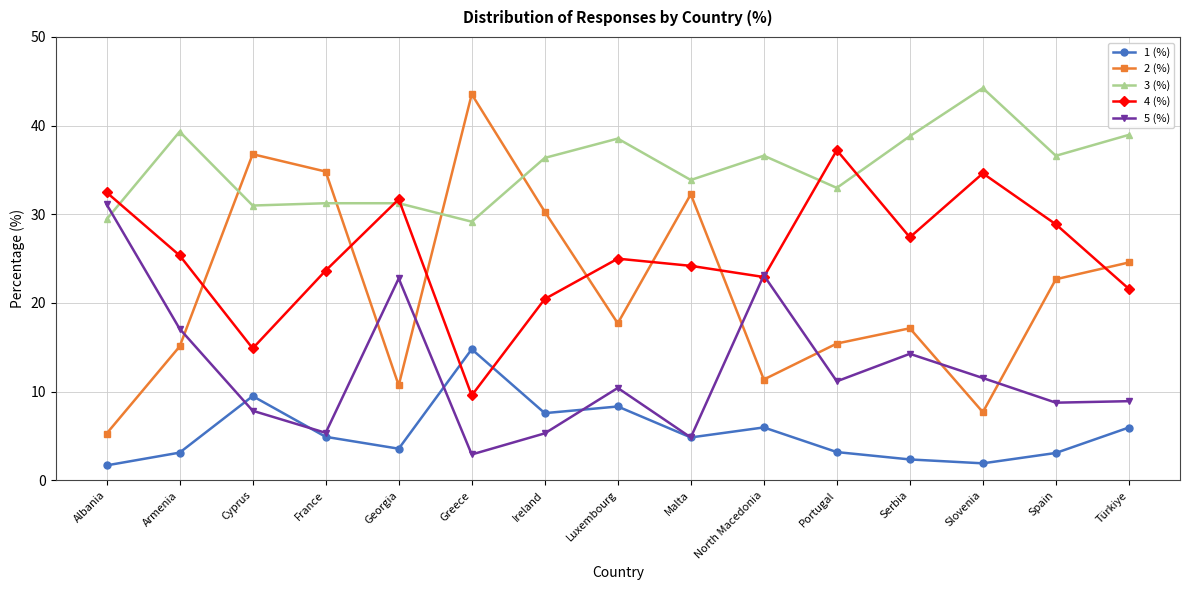

Which series ends up on top after the final intersection of 5 (%) and 2 (%)?

2 (%)